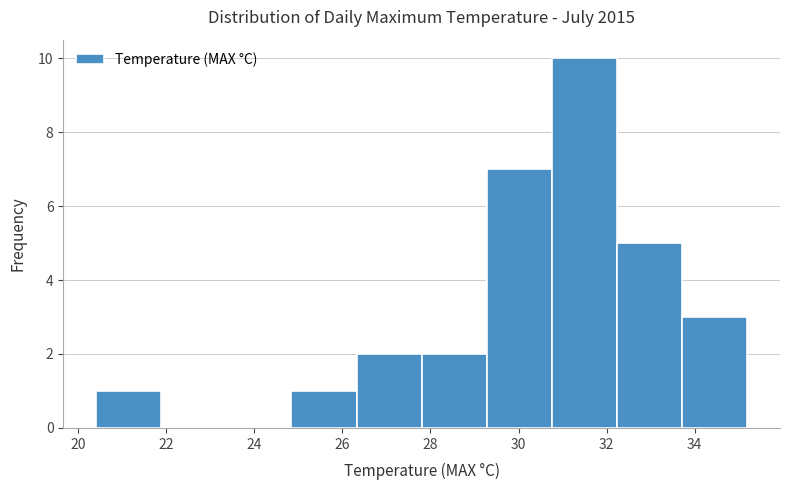

Reading left to right, list every bar in this chart as the range it spans on the x-axis followed by its height. Neither the bar edges nor the heights are printed on the chart, so give them approximately, as read against the axes.

20.40 to 21.88: 1
21.88 to 23.36: 0
23.36 to 24.84: 0
24.84 to 26.32: 1
26.32 to 27.80: 2
27.80 to 29.28: 2
29.28 to 30.76: 7
30.76 to 32.24: 10
32.24 to 33.72: 5
33.72 to 35.20: 3